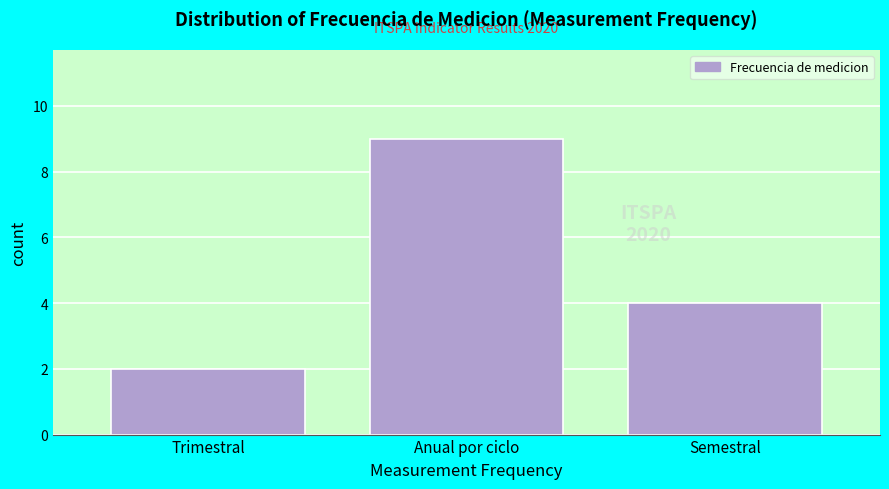

Reading right to left, extract all data points from this chart.

4	9	2